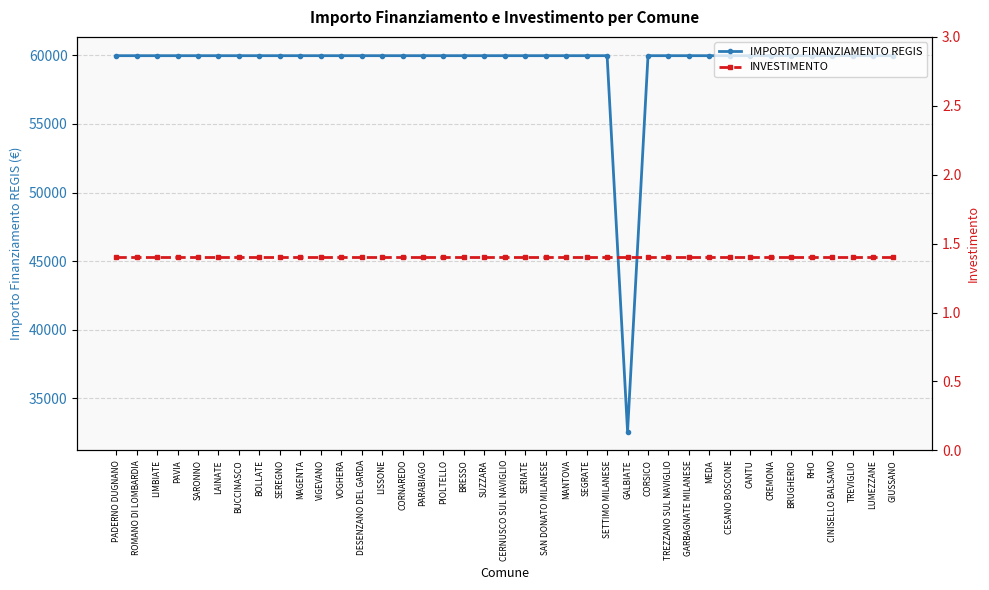

Which series changed the most between GALBIATE and CINISELLO BALSAMO?

IMPORTO FINANZIAMENTO REGIS